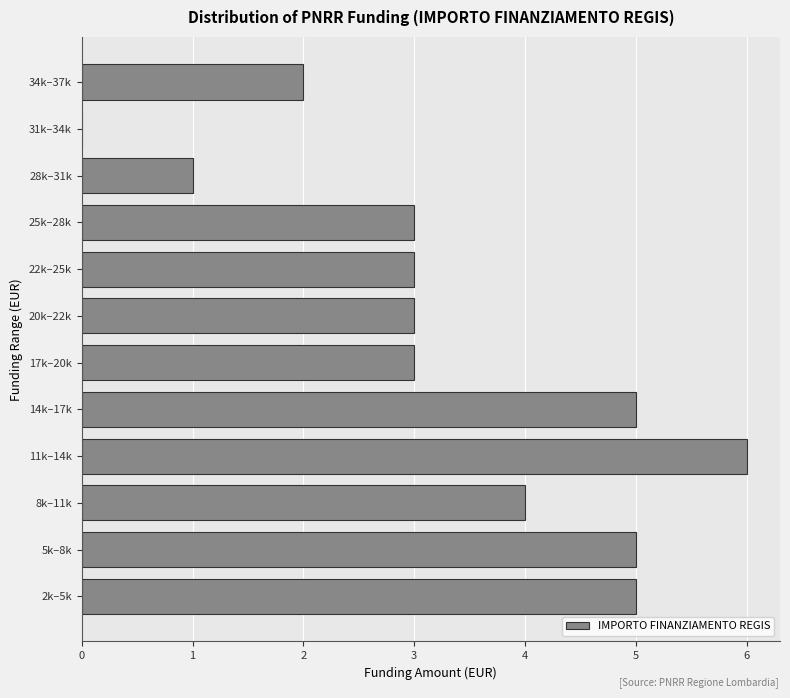

Reading bottom to top, transcribe all the data shown in this chart.

2k–5k=5	5k–8k=5	8k–11k=4	11k–14k=6	14k–17k=5	17k–20k=3	20k–22k=3	22k–25k=3	25k–28k=3	28k–31k=1	31k–34k=0	34k–37k=2